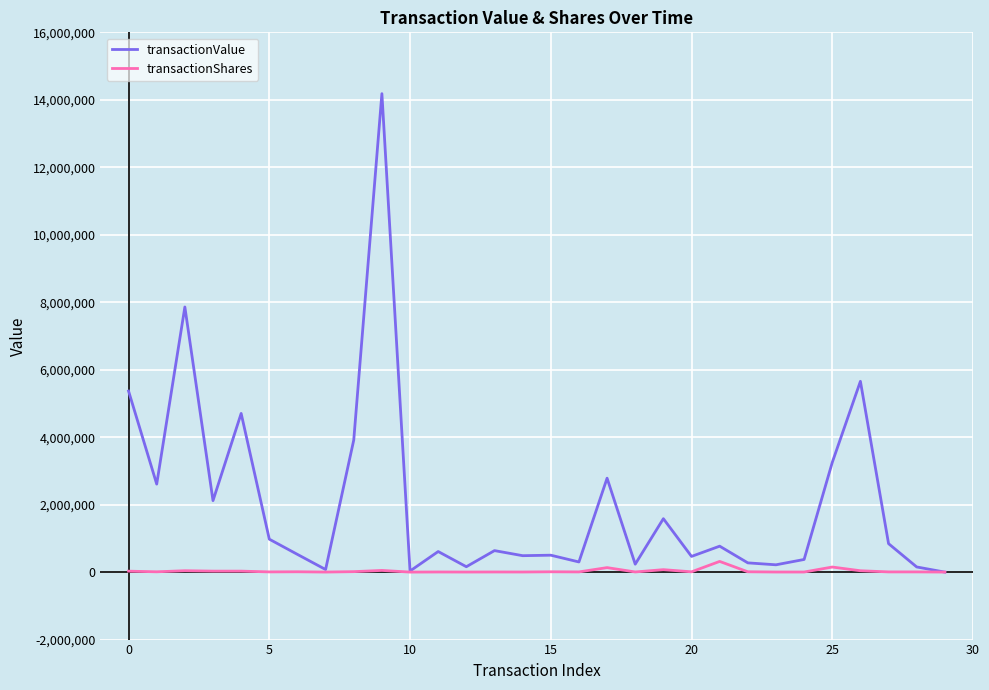

Which series has the largest range (max minus min)?

transactionValue